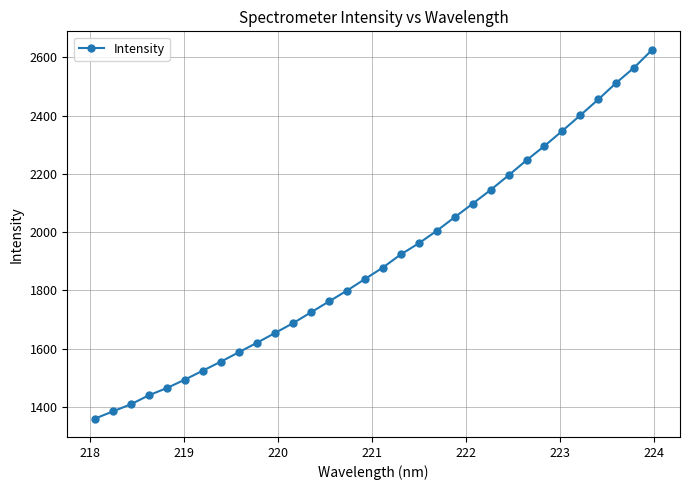

What is the minimum value shown in the chart?

1360.7